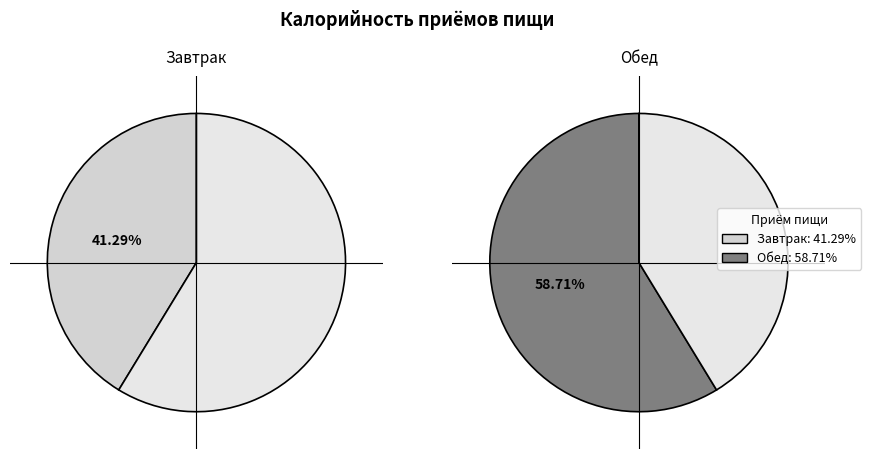

How many slices are in this pie chart?

2